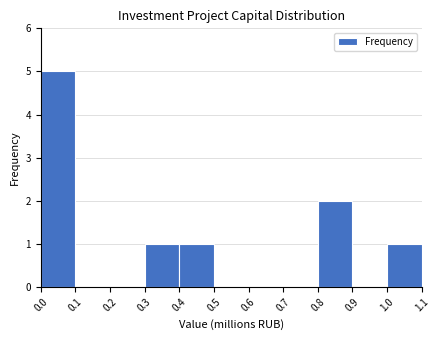

Over which range of the x-axis is the bar tallest?

0.0 to 0.1